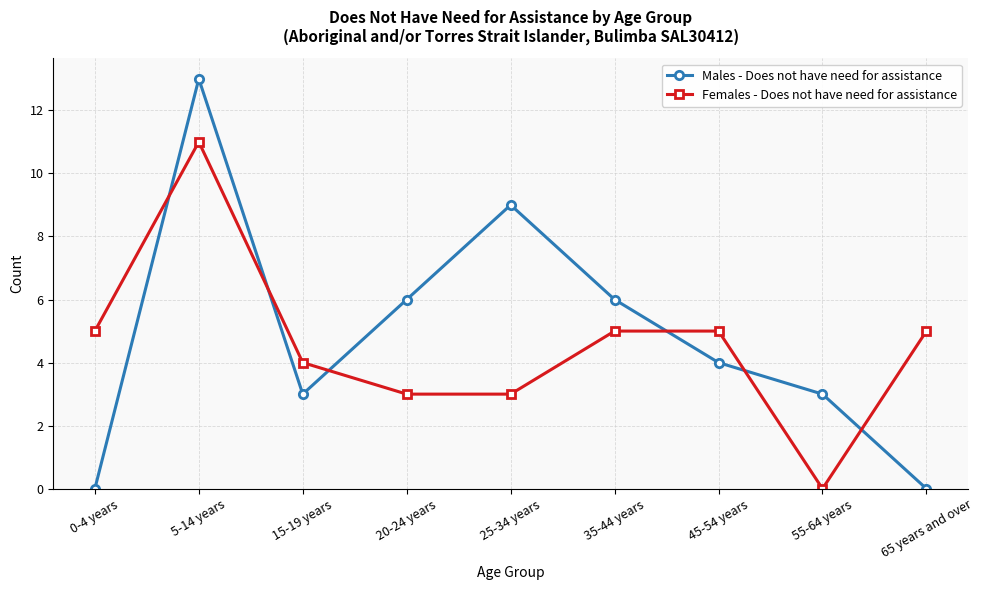

What are all the series names shown in the legend?

Males - Does not have need for assistance, Females - Does not have need for assistance